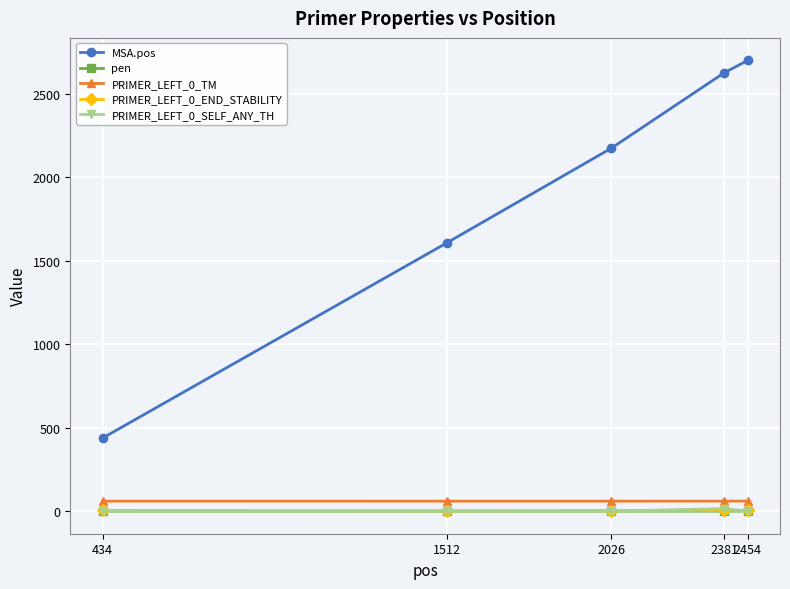

What is the spread (max minus min) of values at 1512?

1608.0